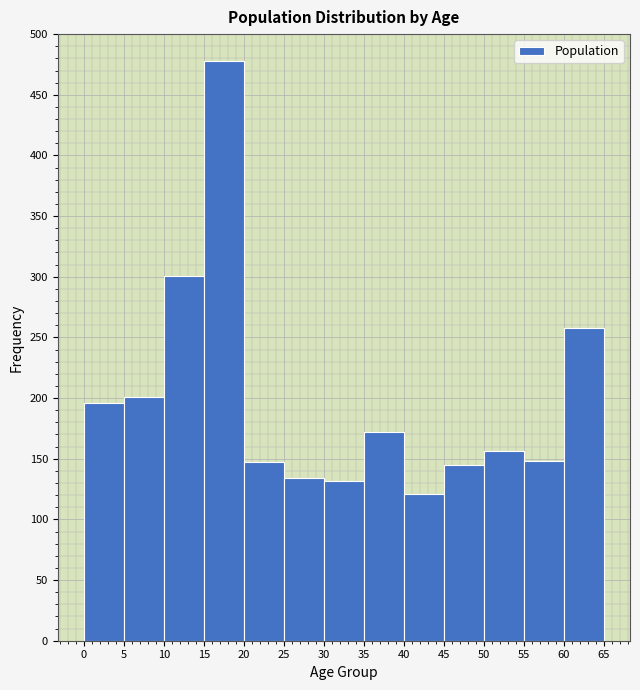

Reading left to right, list every bar in this chart as the range it spans on the x-axis followed by its height. The values are not printed on the chart, so give them approximately, as read against the axis.

0 to 5: 195
5 to 10: 200
10 to 15: 300
15 to 20: 480
20 to 25: 145
25 to 30: 135
30 to 35: 130
35 to 40: 170
40 to 45: 120
45 to 50: 145
50 to 55: 155
55 to 60: 150
60 to 65: 260